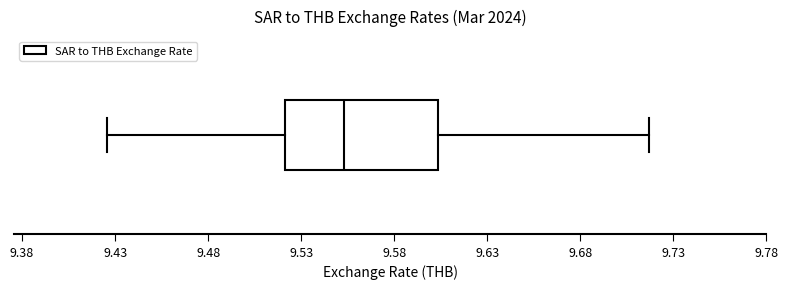

Transcribe this box plot: give where the median line is, the range the box spans, and where the two whiskers end, as read against the x-axis. The values are not printed on the chart, so give them approximately, as read against the axis.

median 9.555, box 9.520 to 9.605, whiskers 9.425 to 9.715